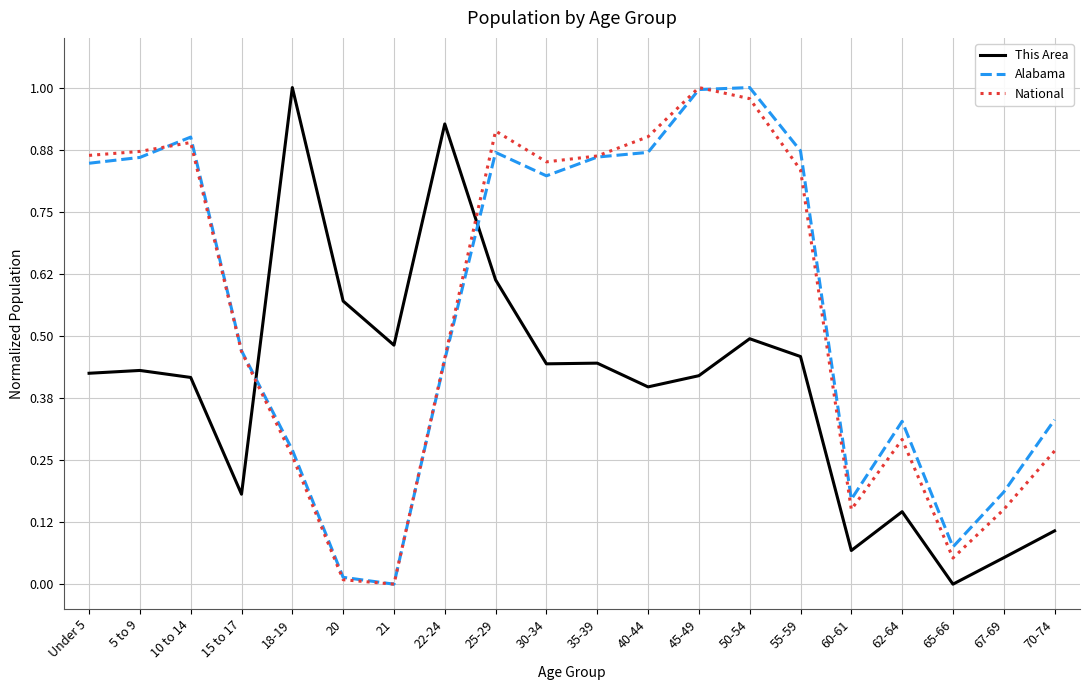

True or false: National has a value of 0.3 at 70-74.

True